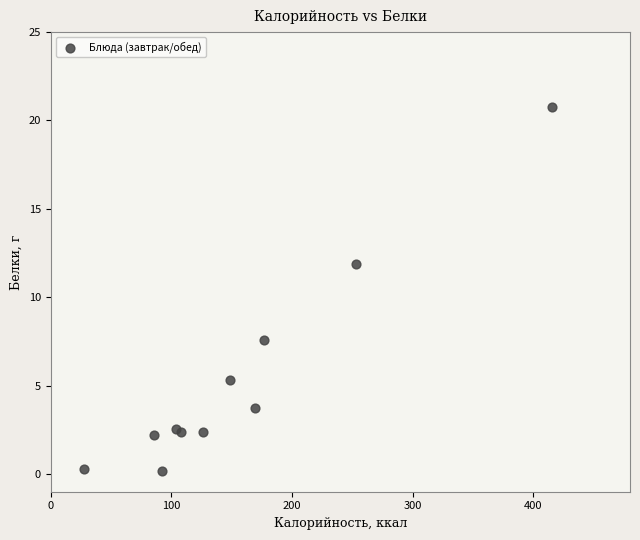

What Y value in the scatter plot is closest to 10?

11.9